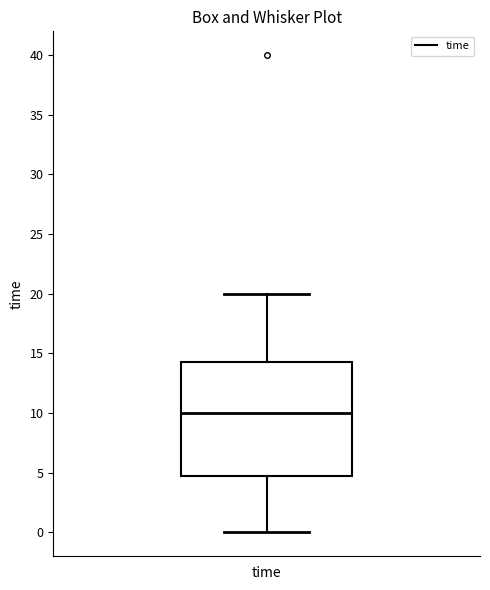

Transcribe this box plot: give where the median line is, the range the box spans, and where the two whiskers end, as read against the y-axis. The values are not printed on the chart, so give them approximately, as read against the axis.

median 10.0, box 5.0 to 14.5, whiskers 0.0 to 20.0